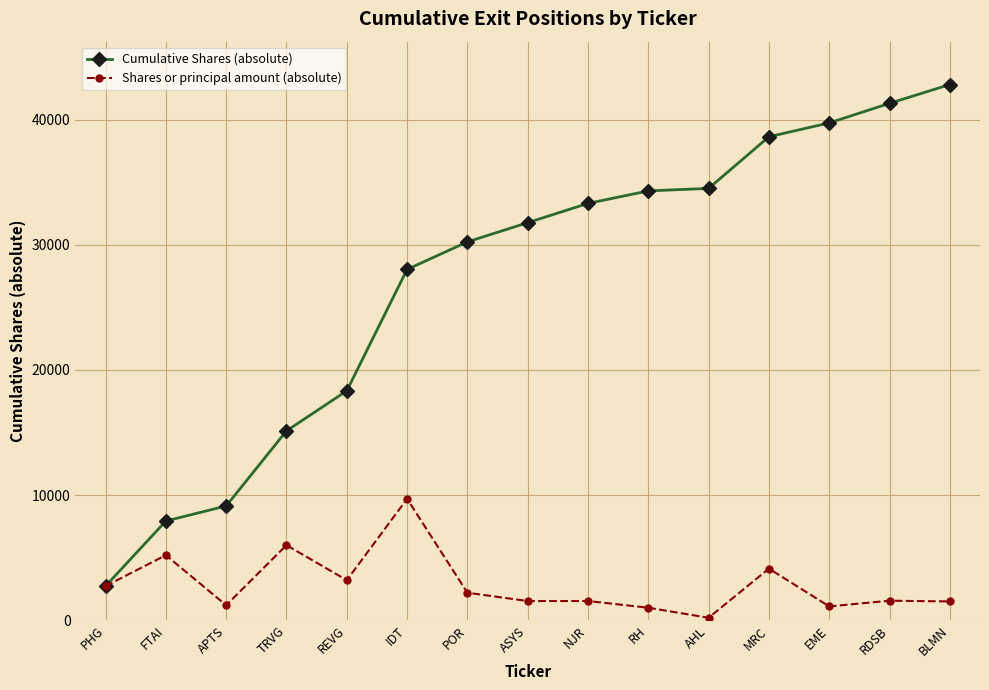

How many lines are shown in the chart?

2